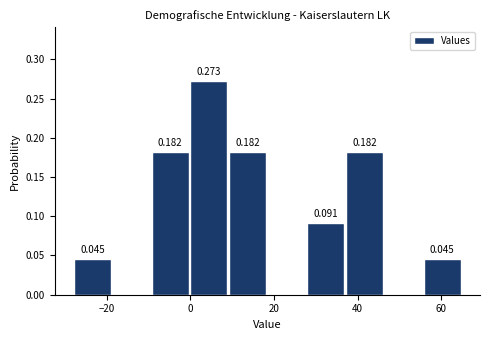

Which range on the x-axis has the tallest bar?

0 to 10